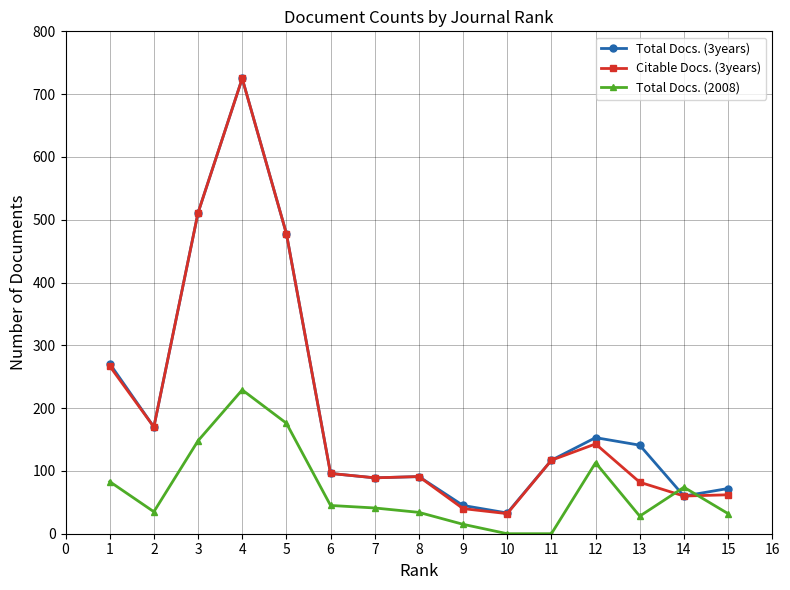

Between 5 and 12, which series saw the biggest shift?

Citable Docs. (3years)